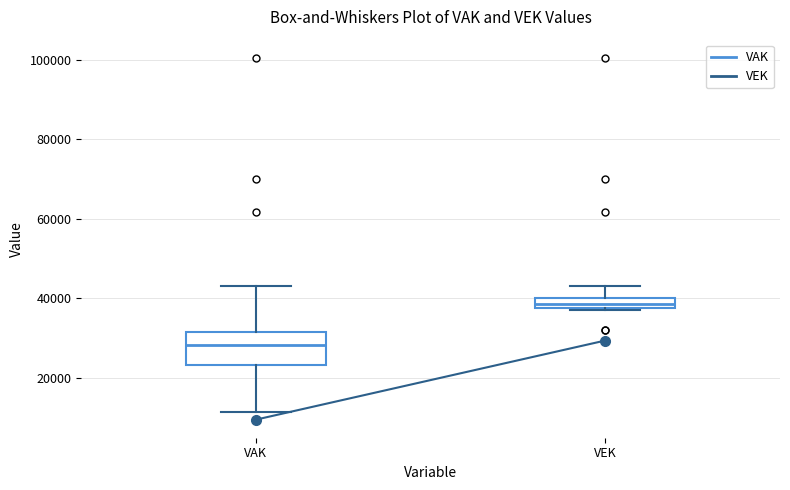

Which box is the tallest, from its lower edge to its upper edge?

VAK